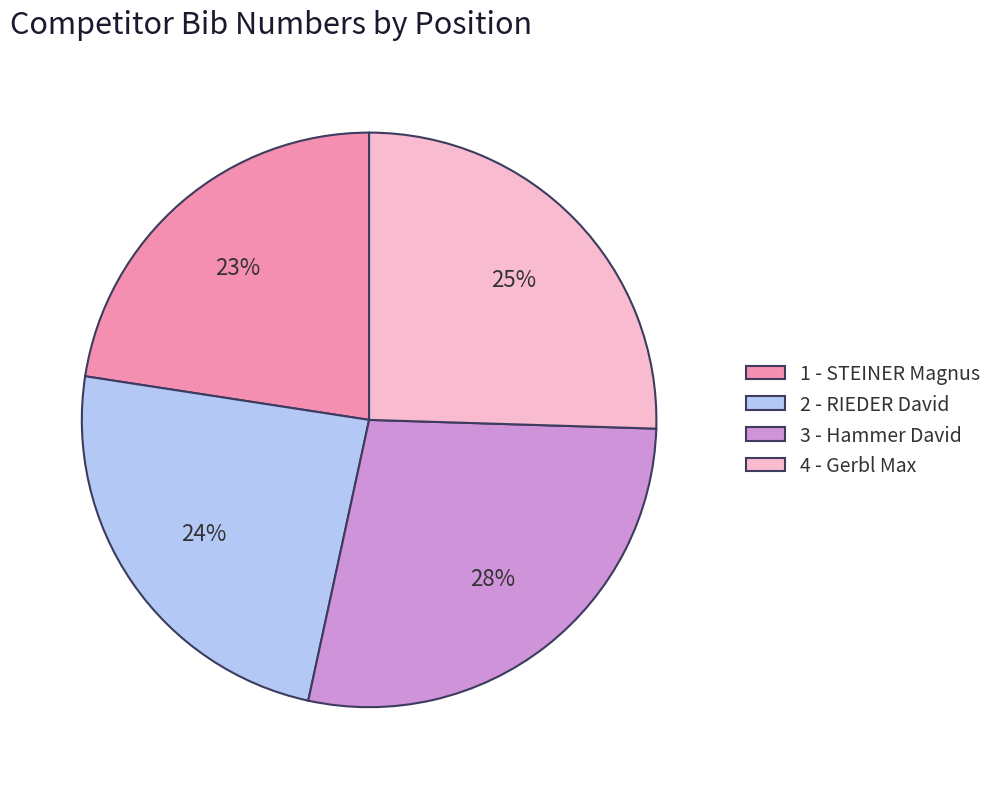

Is it true that 4 - Gerbl Max is 25% of the pie?

True